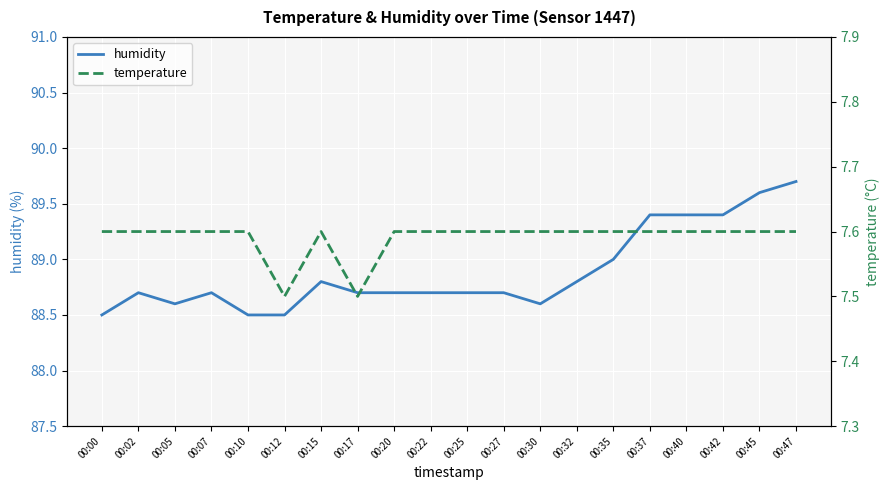

The humidity series shows 89.7 at 00:47. True or false?

True